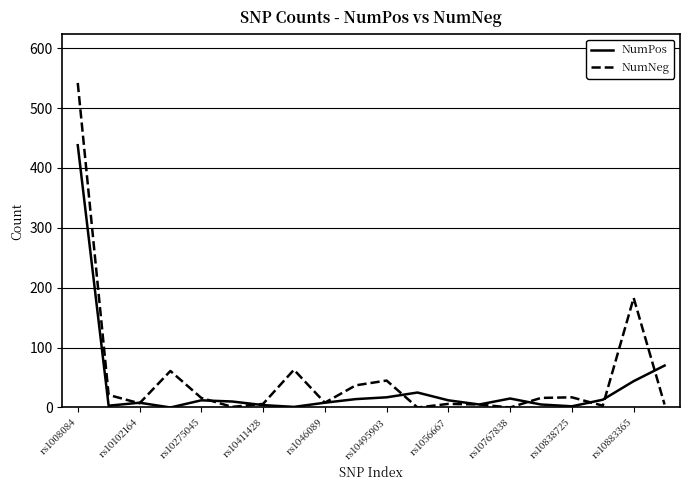

Rank the series by their maximum value, from highest to lowest.

NumNeg, NumPos